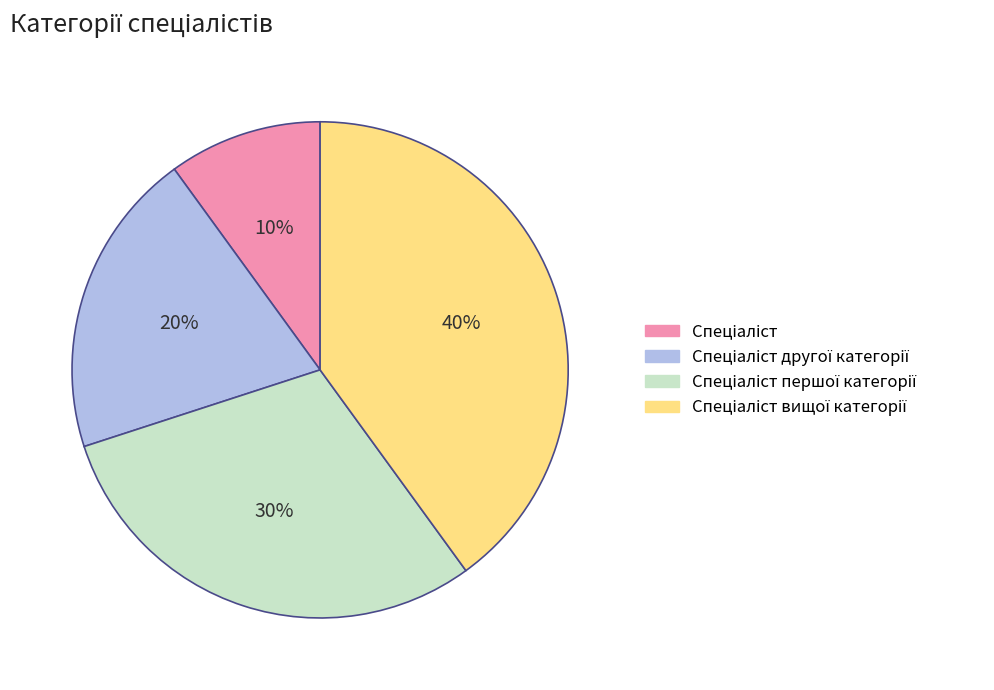

Is there any slice that represents more than half of the pie?

No